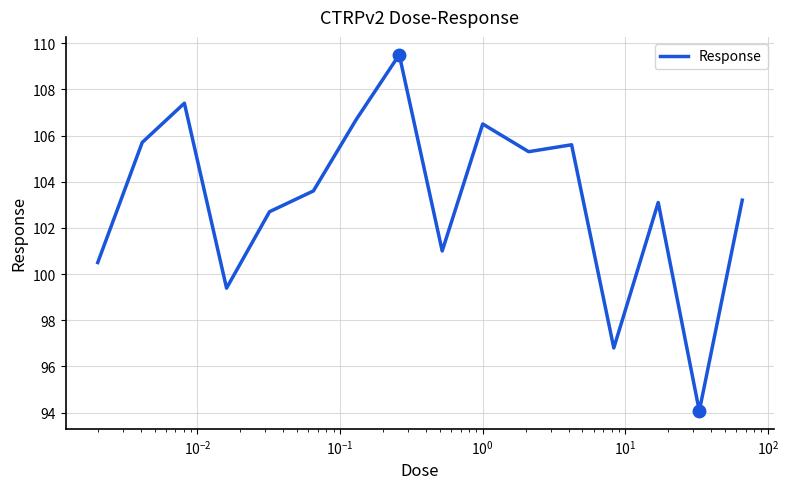

What is the difference between the maximum and minimum values?

15.4